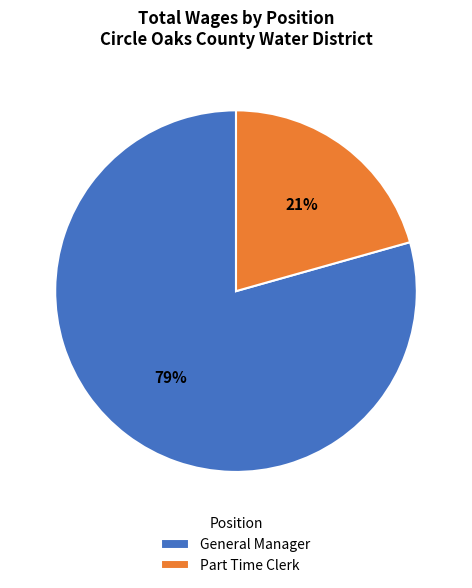

Do General Manager and Part Time Clerk together represent more than half of the pie?

Yes